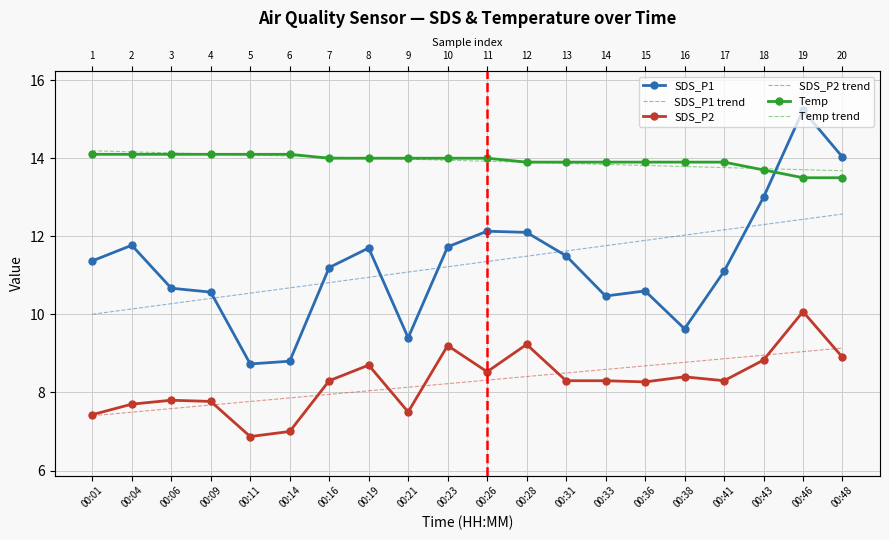

What is the minimum value for SDS_P1 trend?

10.0